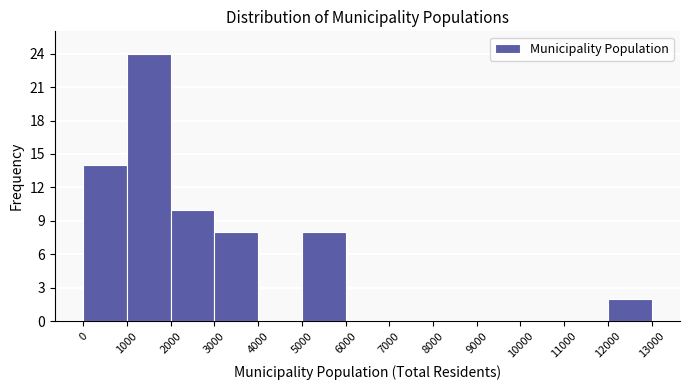

Over which range of the x-axis is the bar tallest?

1000 to 2000